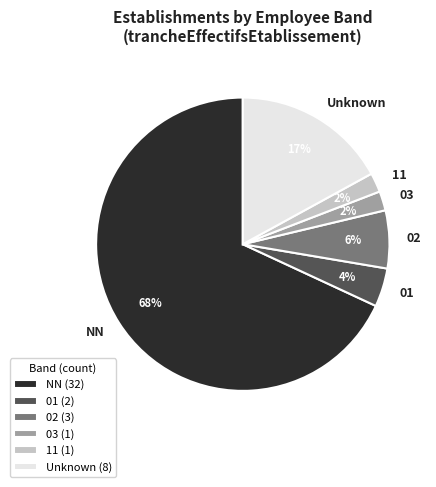

Does NN represent more than half of the total?

Yes